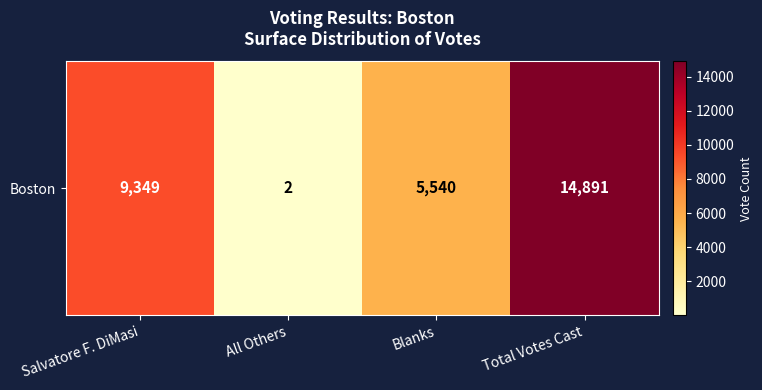

What is the smallest value displayed?

2